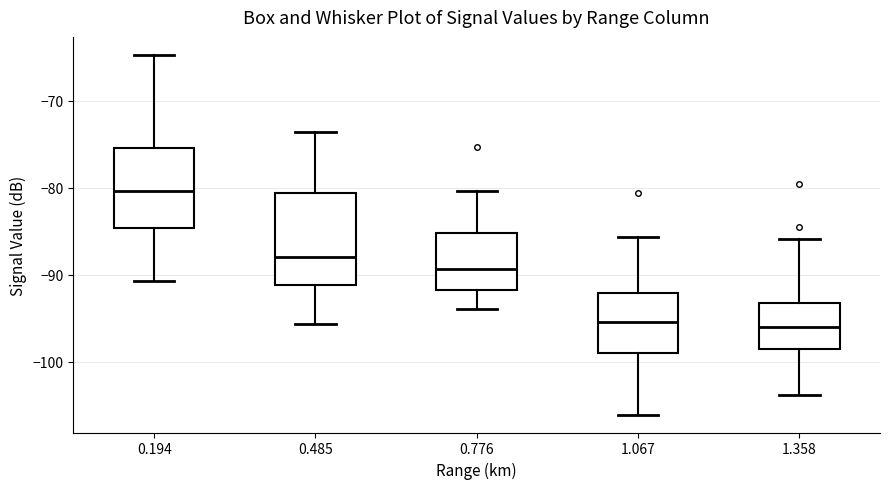

Reading left to right, transcribe this box plot: for each box, give where its median line is, the range the box spans, and where its two whiskers end, as read against the y-axis. The values are not printed on the chart, so give them approximately, as read against the axis.

0.194: median -80, box -85 to -75, whiskers -91 to -65
0.485: median -88, box -91 to -81, whiskers -96 to -74
0.776: median -89, box -92 to -85, whiskers -94 to -80
1.067: median -95, box -99 to -92, whiskers -106 to -86
1.358: median -96, box -99 to -93, whiskers -104 to -86